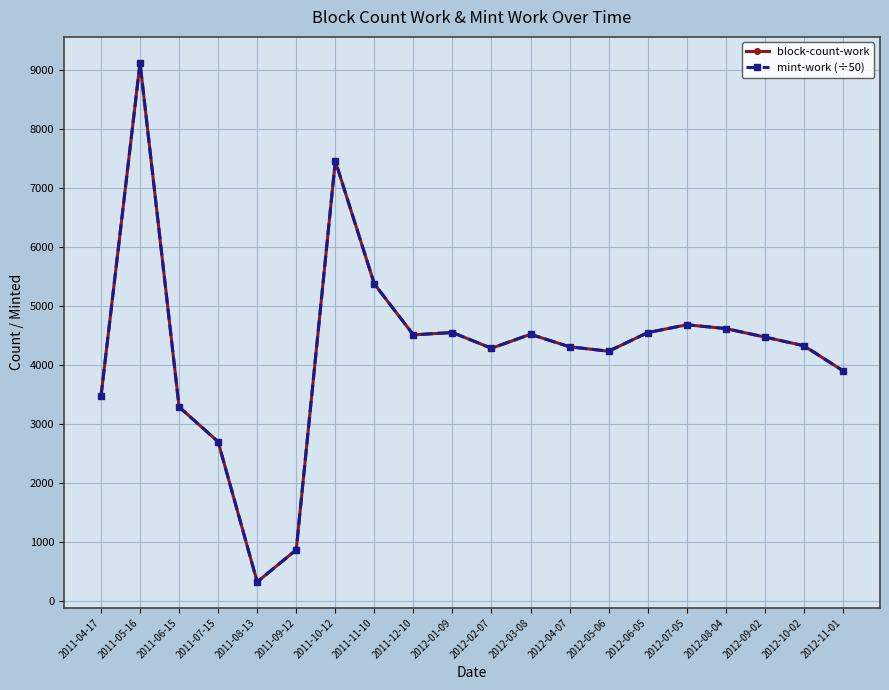

Is this an area chart (filled region under the line)?

No